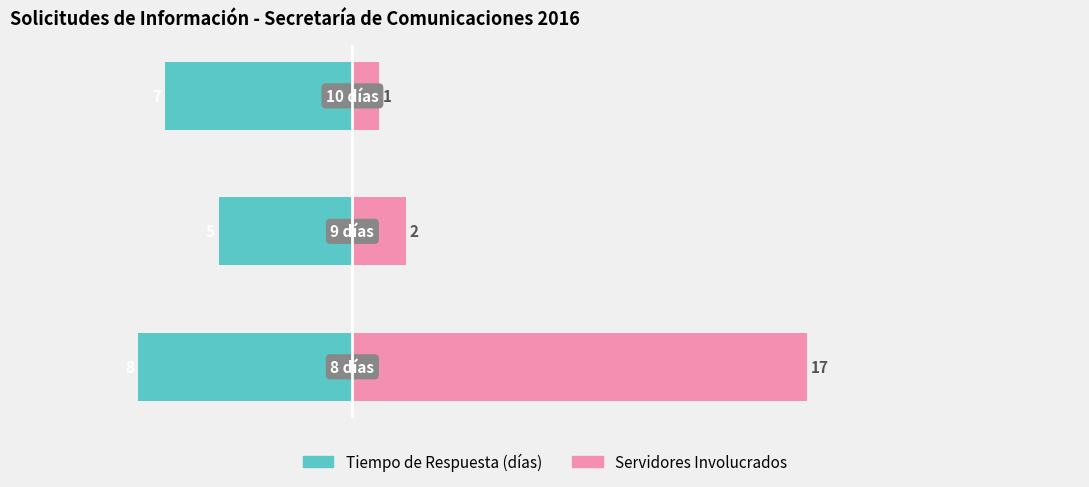

How many Tiempo de Respuesta (días) values are between -8 and -5?

3